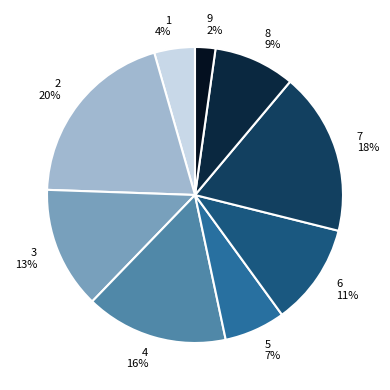

To the nearest percent, what is the combined percentage of 4 and 6?

27%